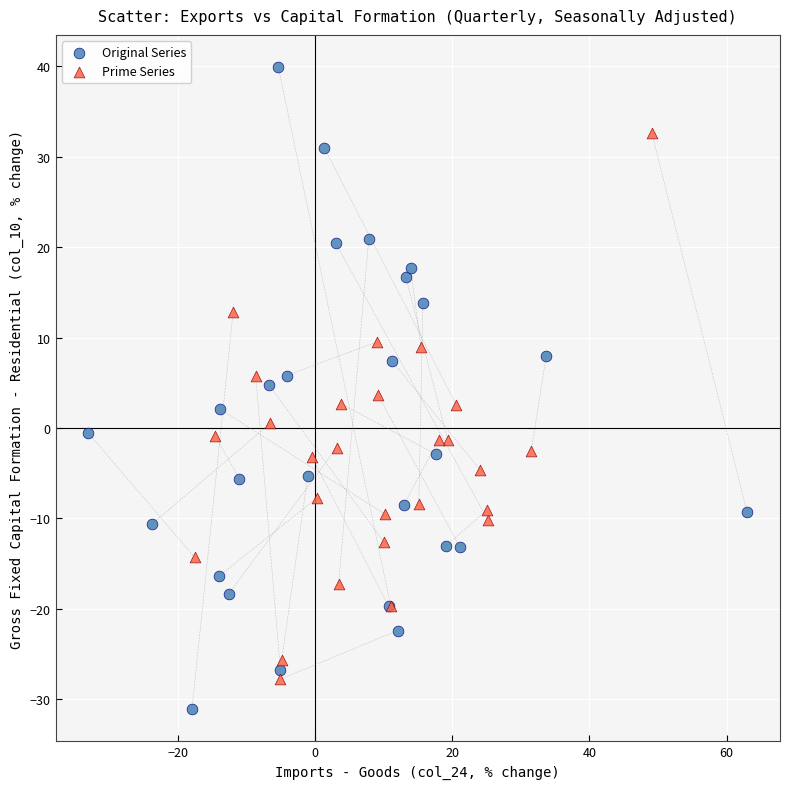

Which series reaches the maximum Y coordinate?

Original Series